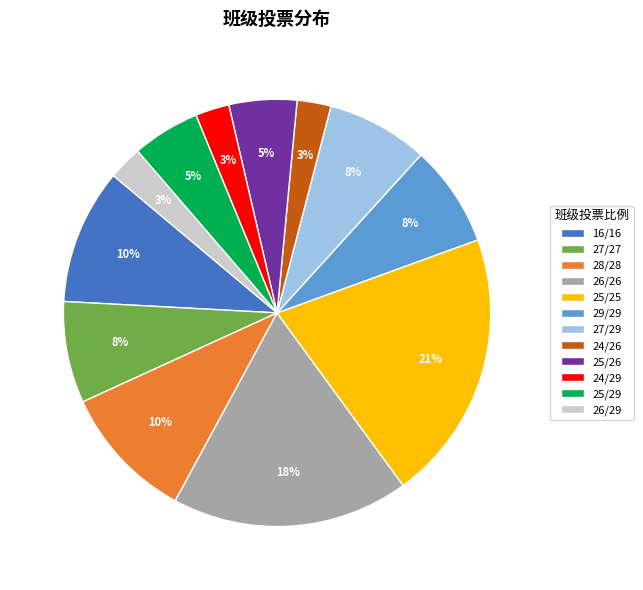

Does 25/25 represent more than half of the total?

No